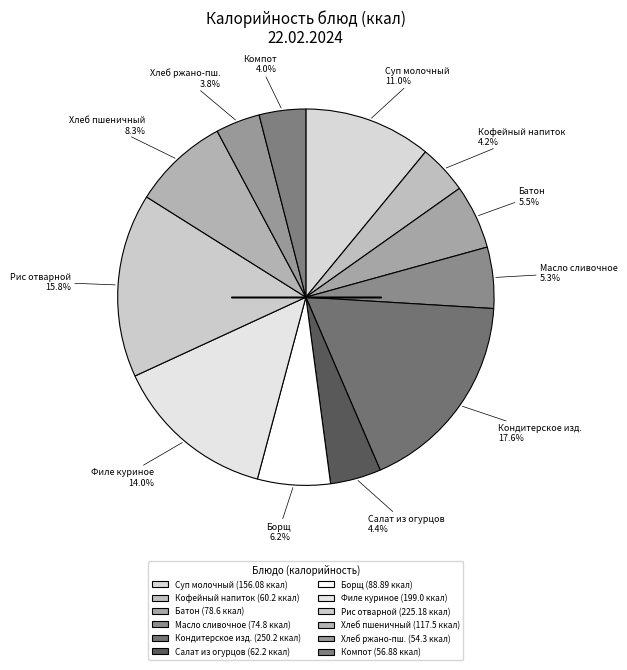

To the nearest percent, what is the average slice percentage?

8%